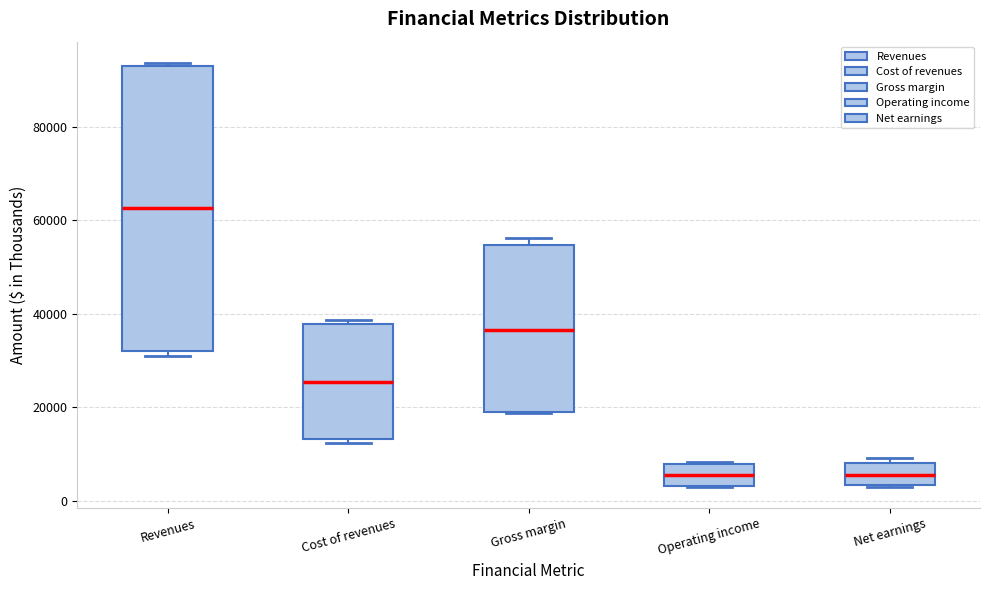

Reading left to right, read every box against the y-axis: the position of its median line, the range the box covers, and the ends of its whiskers. The values are not printed on the chart, so give them approximately, as read against the axis.

Revenues: median 62000, box 32000 to 94000, whiskers 32000 (just below the box's lower edge) to 94000 (just above the box's upper edge)
Cost of revenues: median 26000, box 14000 to 38000, whiskers 12000 to 38000 (just above the box's upper edge)
Gross margin: median 36000, box 18000 to 54000, whiskers 18000 to 56000
Operating income: median 6000, box 4000 to 8000, whiskers 2000 to 8000
Net earnings: median 6000, box 4000 to 8000, whiskers 2000 to 10000